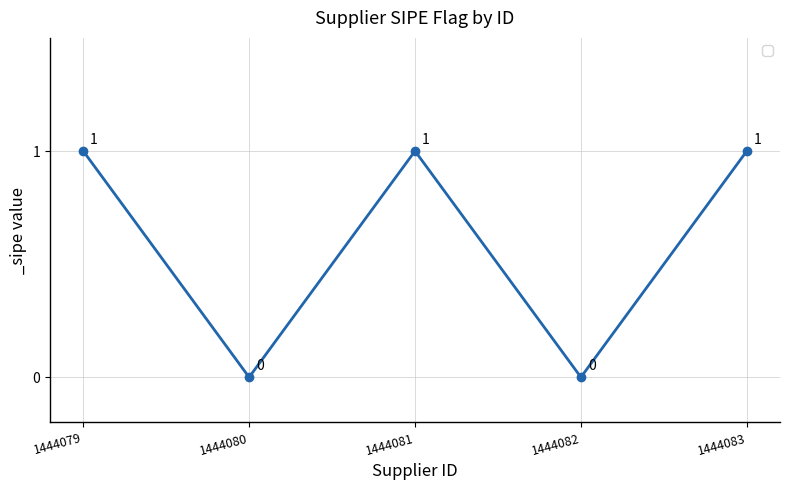

True or false: the data shows 0 at 1444083.

False